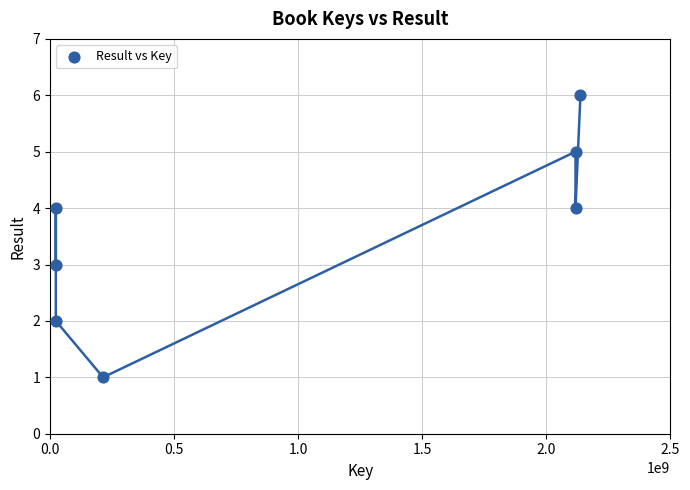

What is the range of Y values (max minus min)?

5